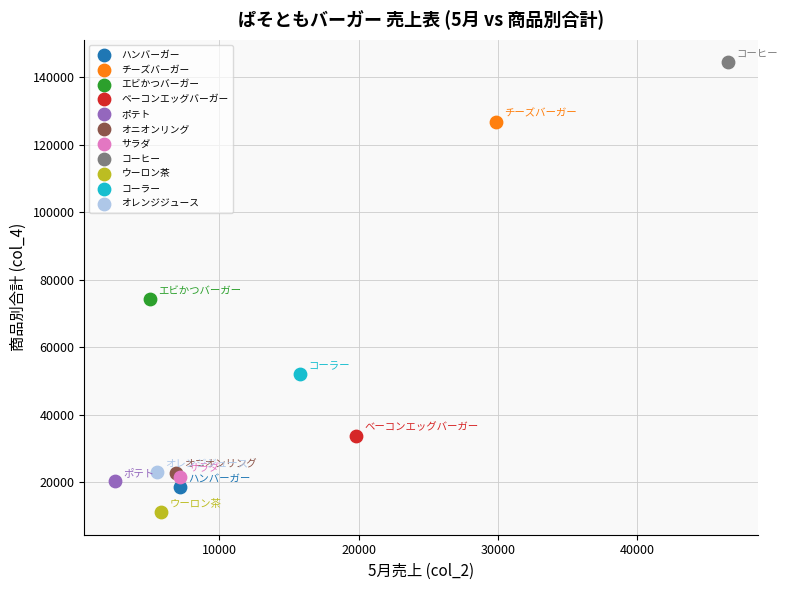

What are all the series names shown in the legend?

ハンバーガー, チーズバーガー, エビかつバーガー, ベーコンエッグバーガー, ポテト, オニオンリング, サラダ, コーヒー, ウーロン茶, コーラー, オレンジジュース